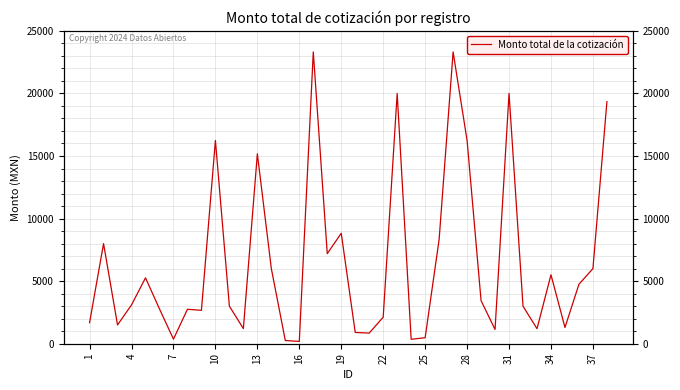

Which has a higher value, 4 or 24?

4